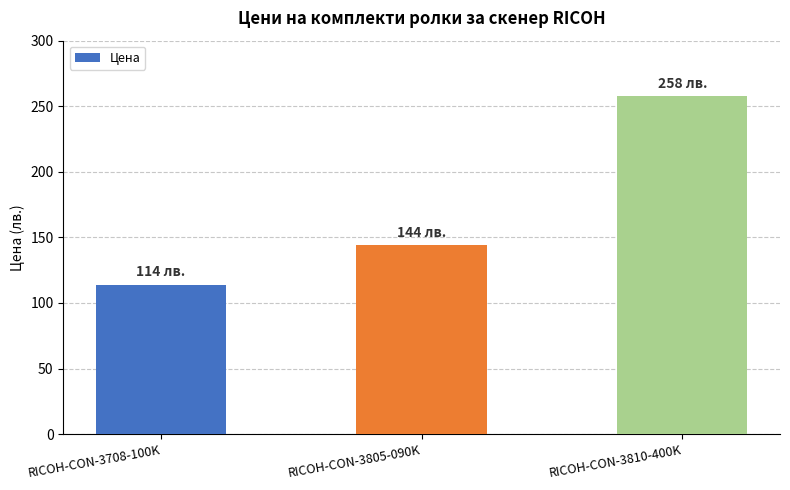

Approximately how many times larger is the value at RICOH-CON-3708-100K compared to RICOH-CON-3805-090K?

0.8